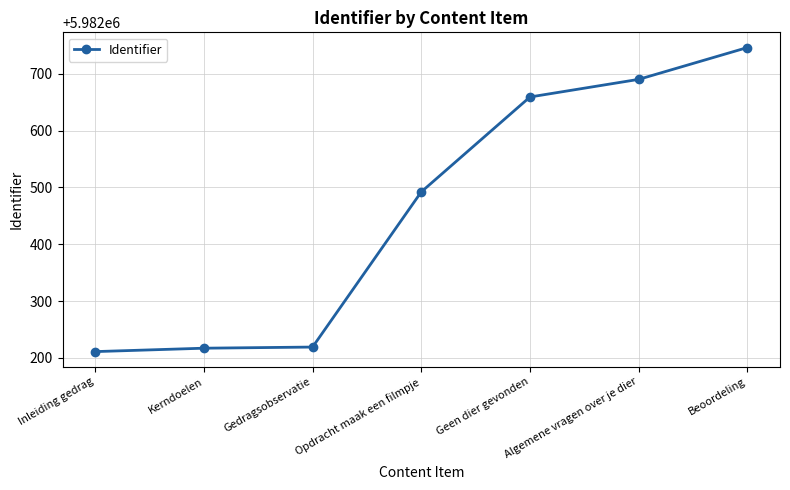

What is the smallest value displayed?

5982211